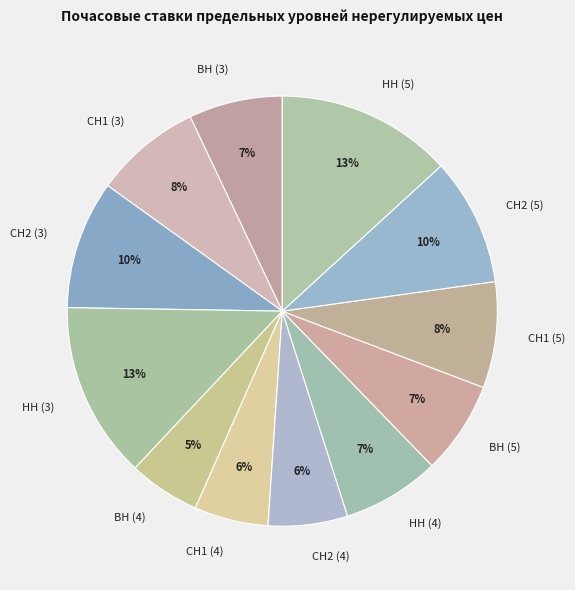

Does any single category account for the majority?

No